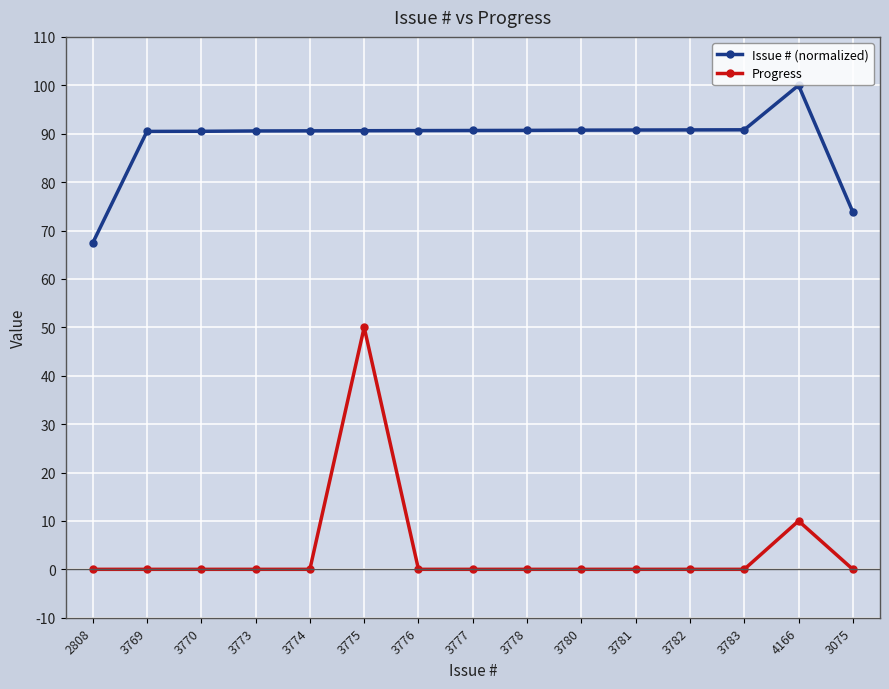

Rank the series at 3775 from highest to lowest value.

Issue # (normalized), Progress